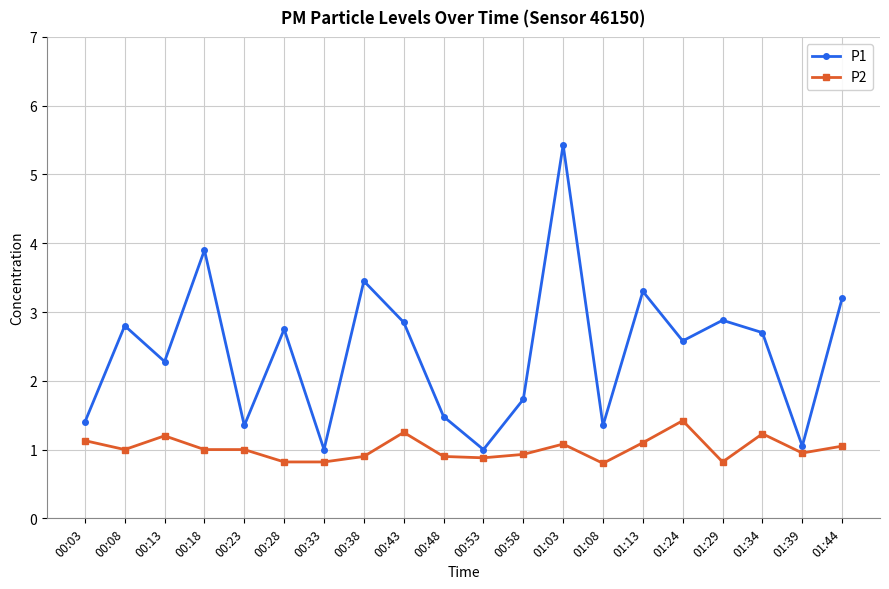

What is the approximate value of P1 at 00:43?

2.9